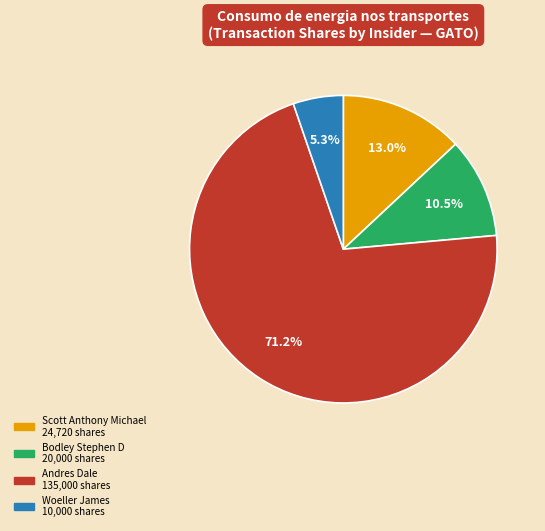

Which category has the biggest portion of the pie?

Andres Dale